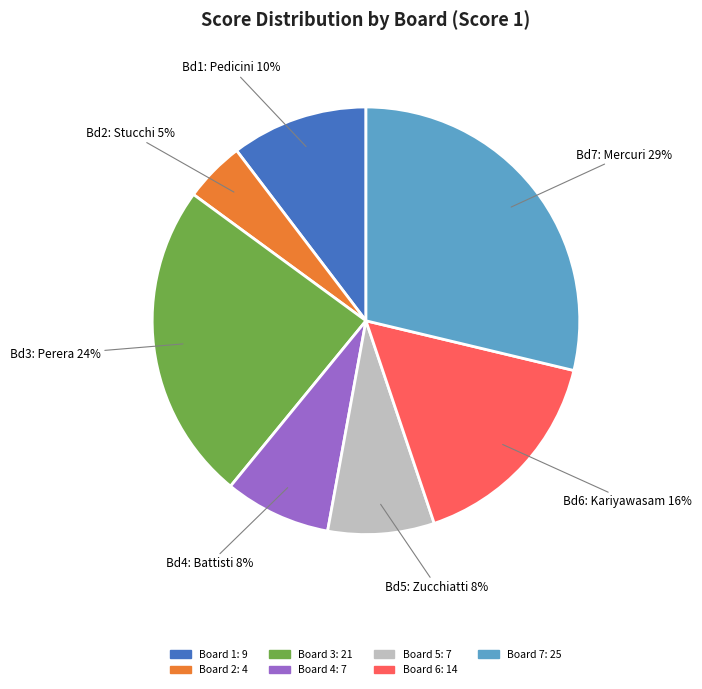

Is there a majority slice in this chart?

No